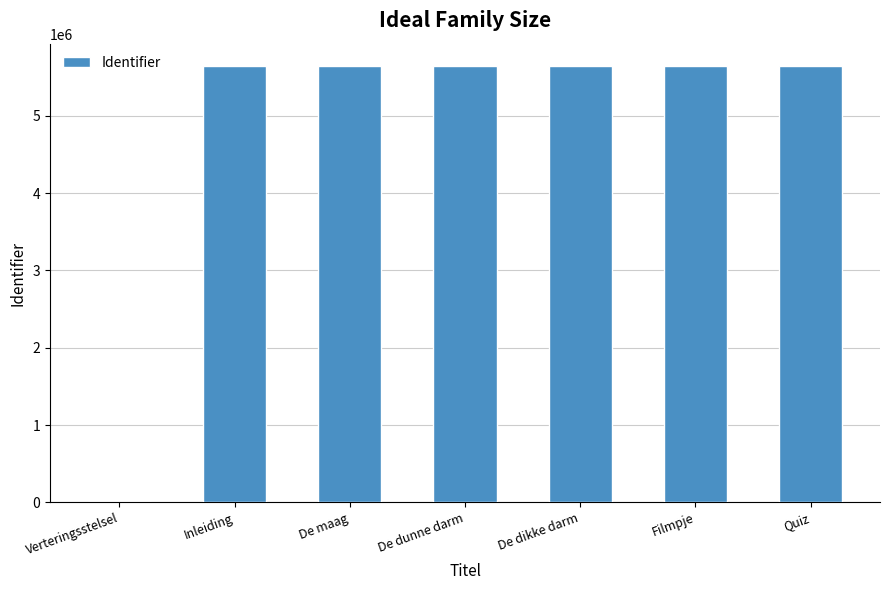

What is the change in value from Verteringsstelsel to Inleiding?

+5651046